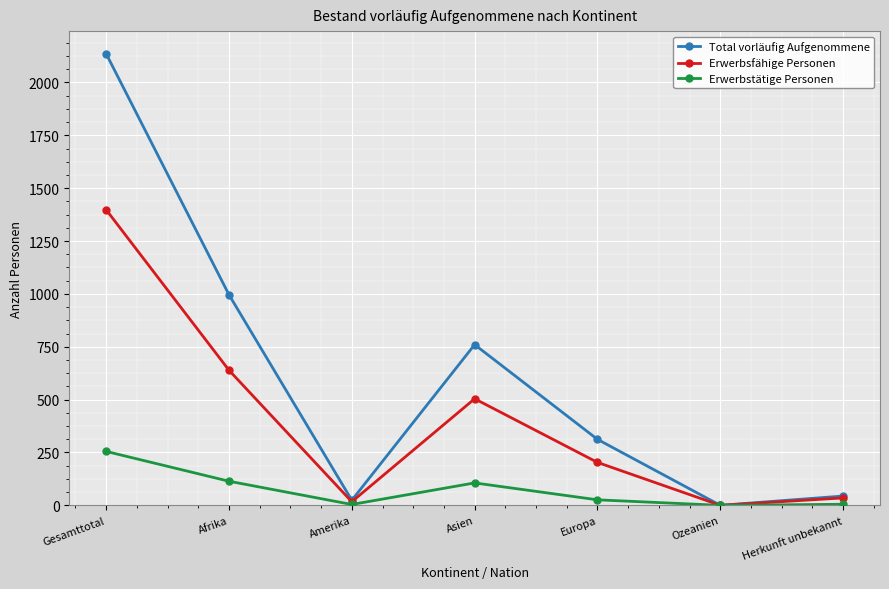

What position from the right is Gesamttotal?

7